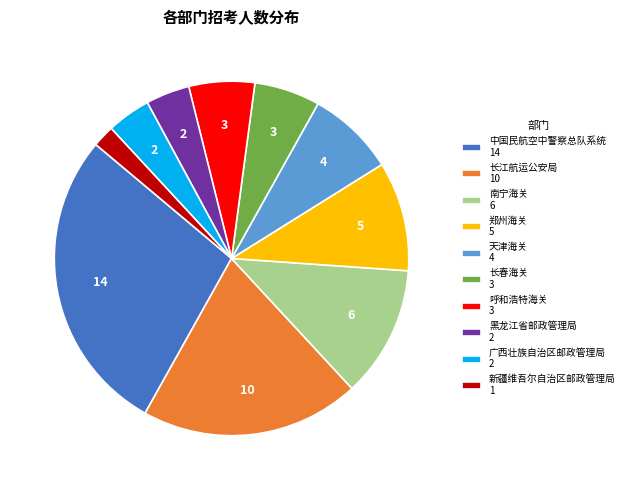

What is the largest slice in the pie chart?

中国民航空中警察总队系统